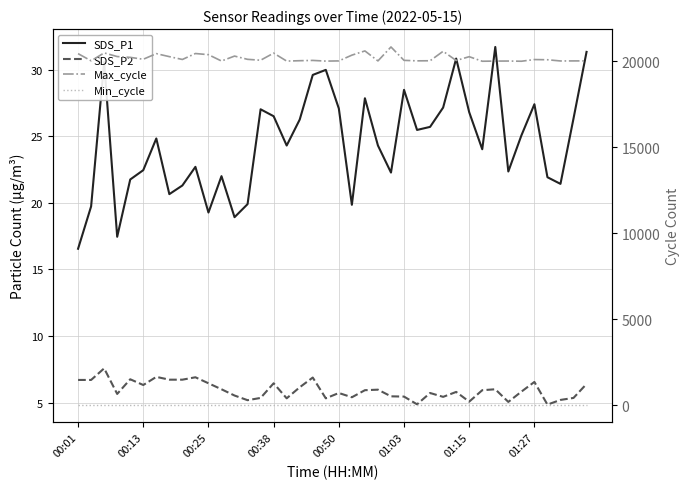

True or false: SDS_P2 and Min_cycle intersect in this chart.

False